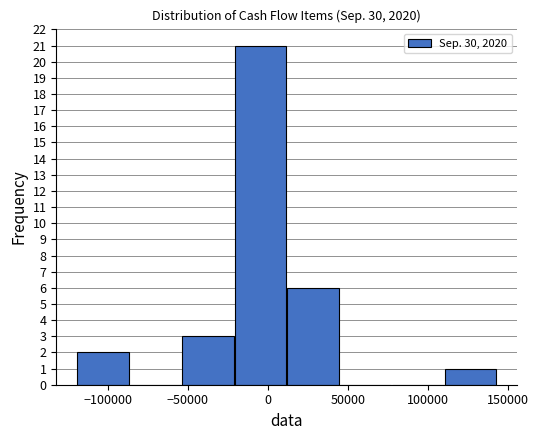

Over which range of the x-axis is the bar tallest?

-20000 to 10000